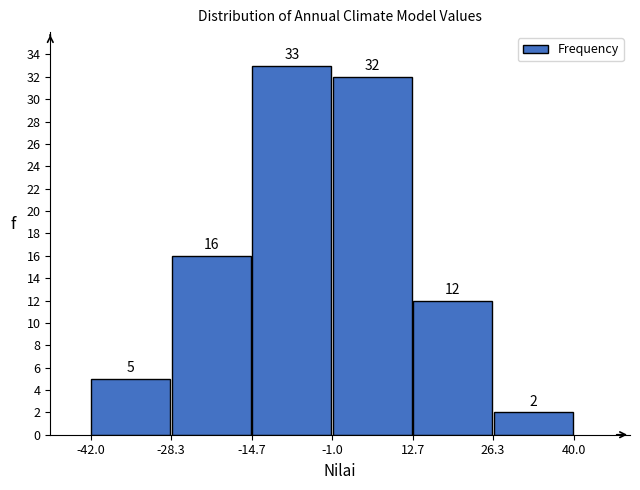

Reading left to right, list every bar in this chart as the range it spans on the x-axis followed by its height.

-42.0 to -28.3: 5
-28.3 to -14.7: 16
-14.7 to -1.0: 33
-1.0 to 12.7: 32
12.7 to 26.3: 12
26.3 to 40.0: 2